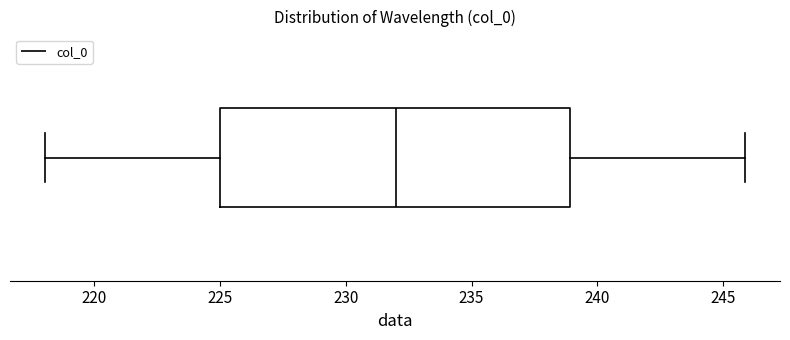

Read this box plot against the x-axis: the position of the median line, the range covered by the box, and the ends of both whiskers. The values are not printed on the chart, so give them approximately, as read against the axis.

median 232, box 225 to 239, whiskers 218 to 246